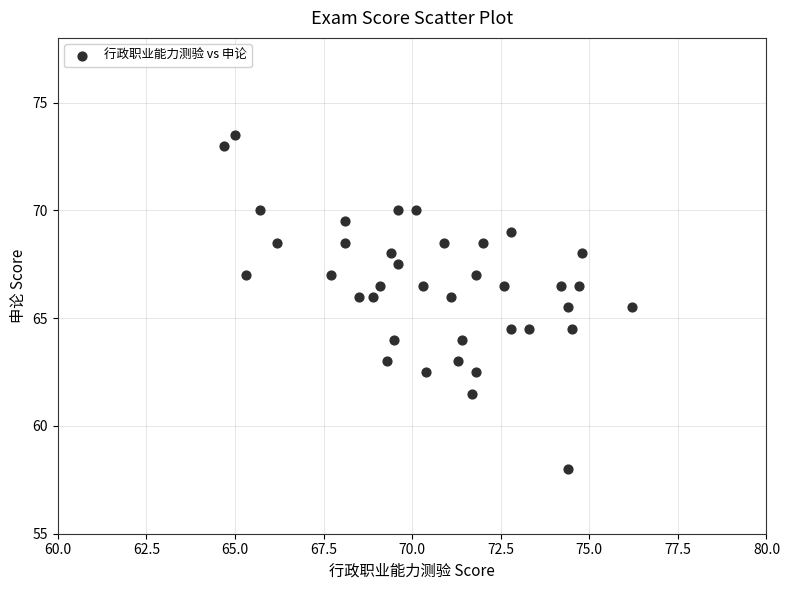

What is the range of X values (max minus min)?

11.5